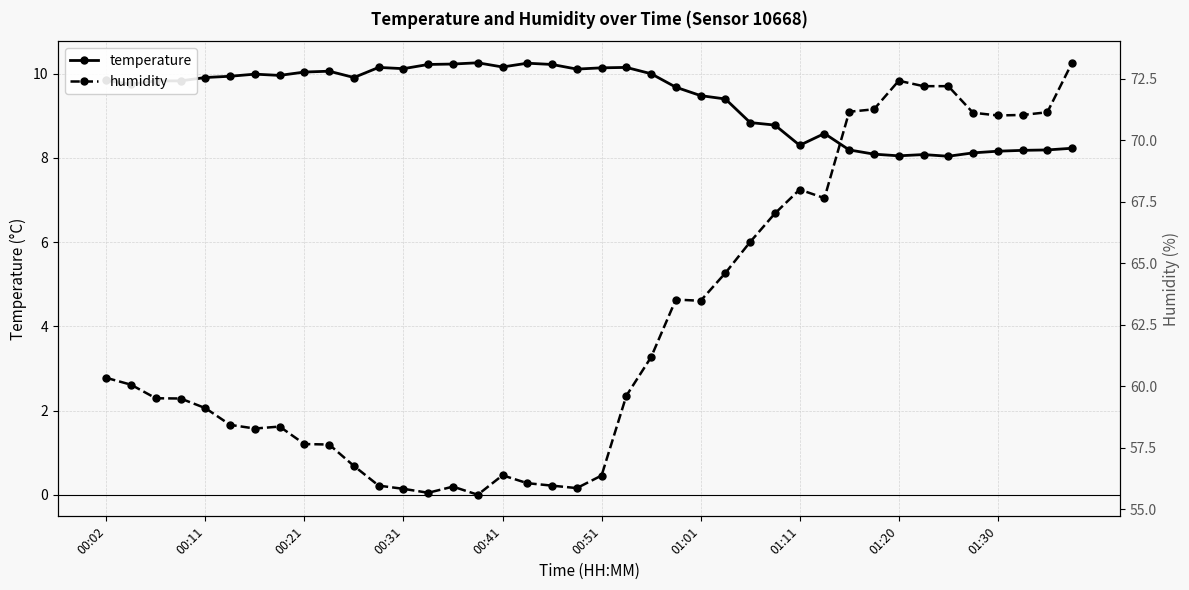

True or false: temperature has a value of 5.9 at 01:20.

False